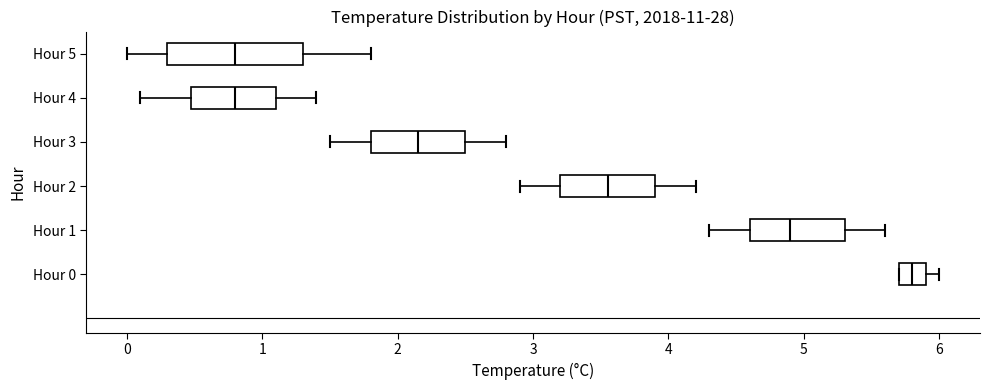

Reading bottom to top, transcribe this box plot: for each box, give where its median line is, the range the box spans, and where its two whiskers end, as read against the x-axis. The values are not printed on the chart, so give them approximately, as read against the axis.

Hour 0: median 5.8, box 5.7 to 5.9, whiskers 5.7 to 6.0
Hour 1: median 4.9, box 4.6 to 5.3, whiskers 4.3 to 5.6
Hour 2: median 3.6, box 3.2 to 3.9, whiskers 2.9 to 4.2
Hour 3: median 2.2, box 1.8 to 2.5, whiskers 1.5 to 2.8
Hour 4: median 0.8, box 0.5 to 1.1, whiskers 0.1 to 1.4
Hour 5: median 0.8, box 0.3 to 1.3, whiskers 0.0 to 1.8